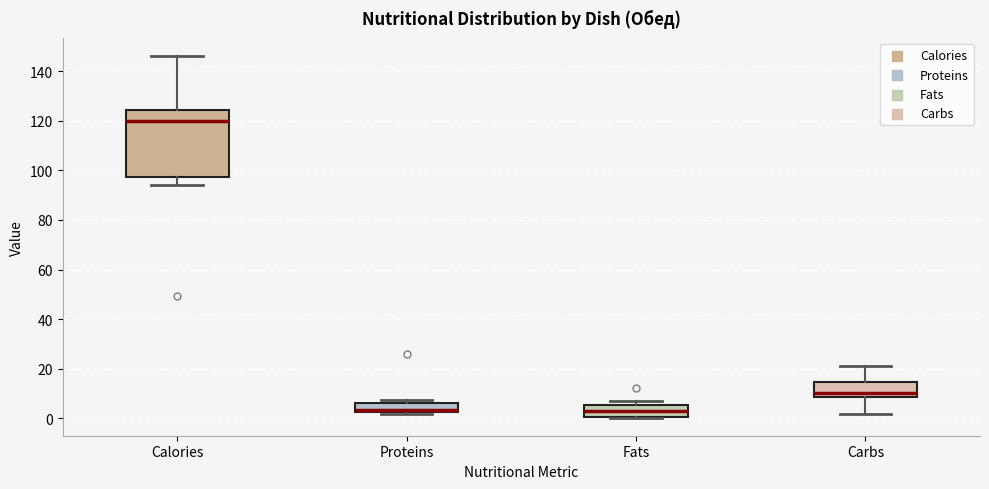

Reading left to right, read every box against the y-axis: the position of its median line, the range the box covers, and the ends of its whiskers. The values are not printed on the chart, so give them approximately, as read against the axis.

Calories: median 120, box 98 to 124, whiskers 94 to 146
Proteins: median 4, box 2 to 6, whiskers 2 (just below the box's lower edge) to 8
Fats: median 2, box 0 to 6, whiskers 0 to 8
Carbs: median 10, box 8 to 14, whiskers 2 to 22